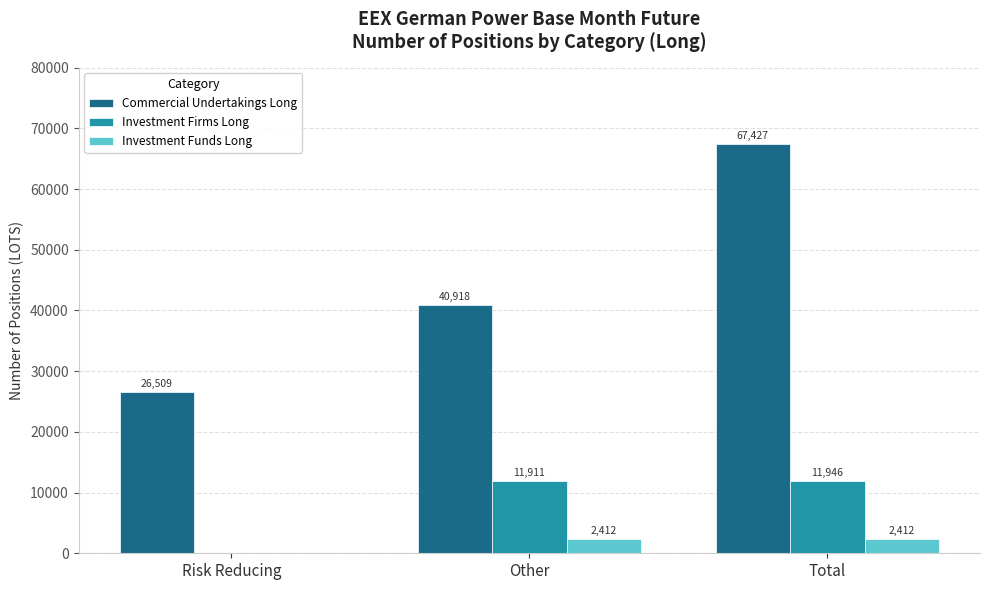

How many groups of bars are there?

3